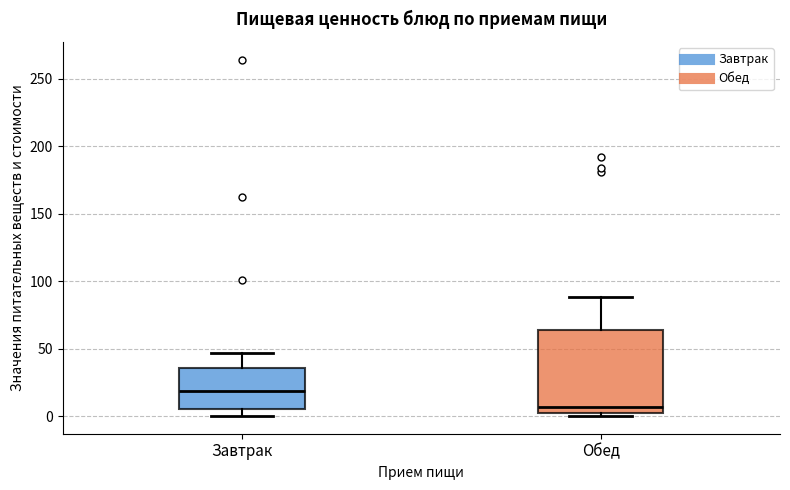

Reading left to right, transcribe this box plot: for each box, give where its median line is, the range the box spans, and where its two whiskers end, as read against the y-axis. The values are not printed on the chart, so give them approximately, as read against the axis.

Завтрак: median 20, box 5 to 35, whiskers 0 to 45
Обед: median 5, box 0 to 65, whiskers 0 (just below the box's lower edge) to 90